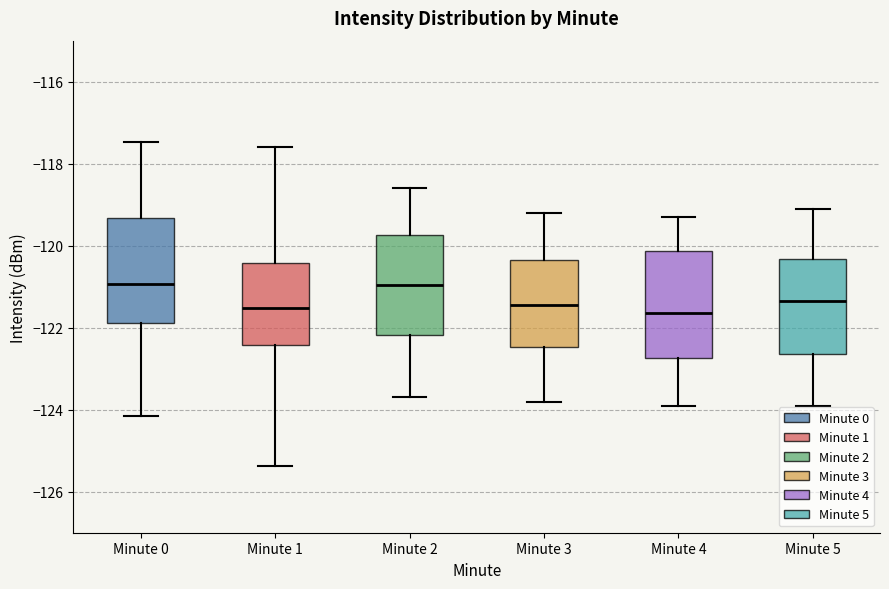

Where does the median line of the box for Minute 5 sit on the y-axis? The values are not printed on the chart, so give them approximately, as read against the axis.

-121.4